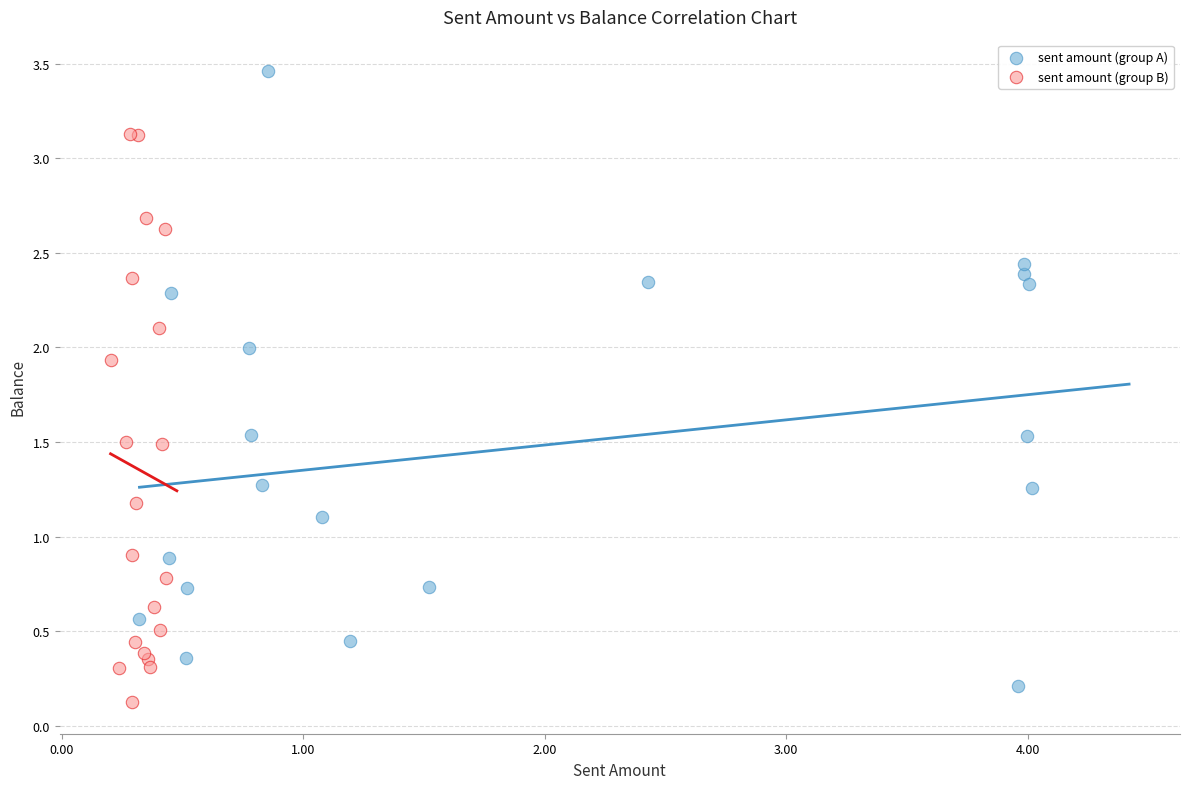

What are all the series names shown in the legend?

sent amount (group A), sent amount (group B)